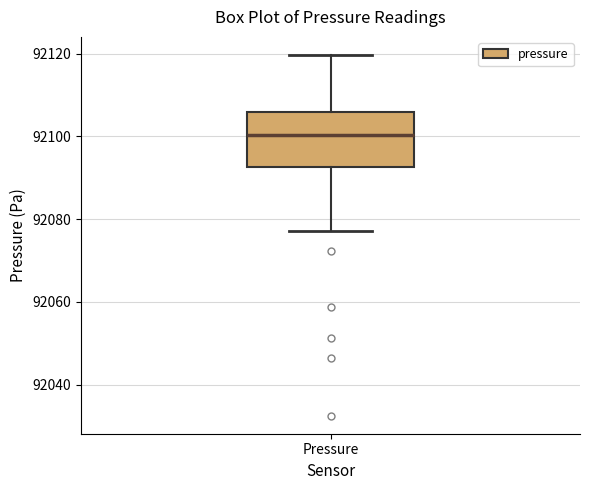

Where is the lower edge of the box for Pressure on the y-axis? The values are not printed on the chart, so give them approximately, as read against the axis.

92092